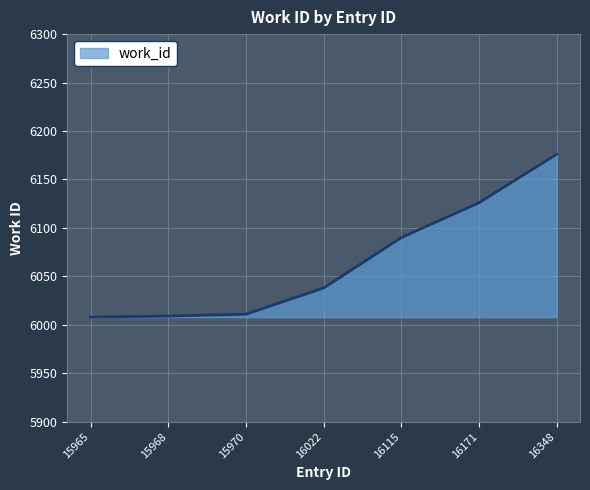

Which category has the highest value across all series?

16348